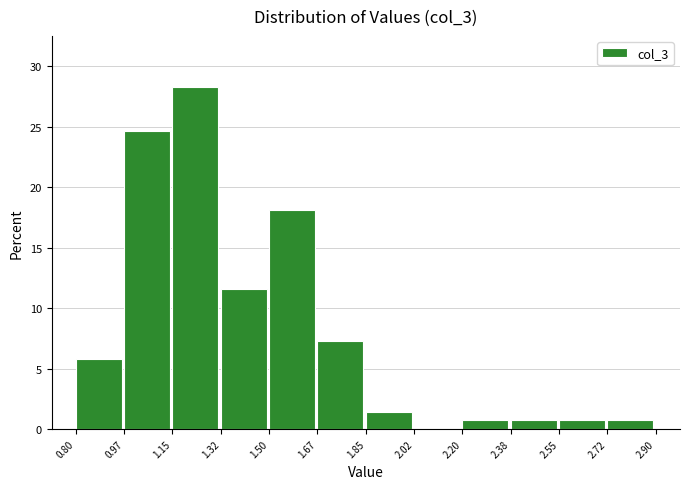

Reading left to right, list every bar in this chart as the range it spans on the x-axis followed by its height. The values are not printed on the chart, so give them approximately, as read against the axis.

0.80 to 0.97: 6.0
0.97 to 1.15: 24.5
1.15 to 1.32: 28.5
1.32 to 1.50: 11.5
1.50 to 1.67: 18.0
1.67 to 1.85: 7.0
1.85 to 2.02: 1.5
2.02 to 2.20: 0
2.20 to 2.38: 0.5
2.38 to 2.55: 0.5
2.55 to 2.72: 0.5
2.72 to 2.90: 0.5